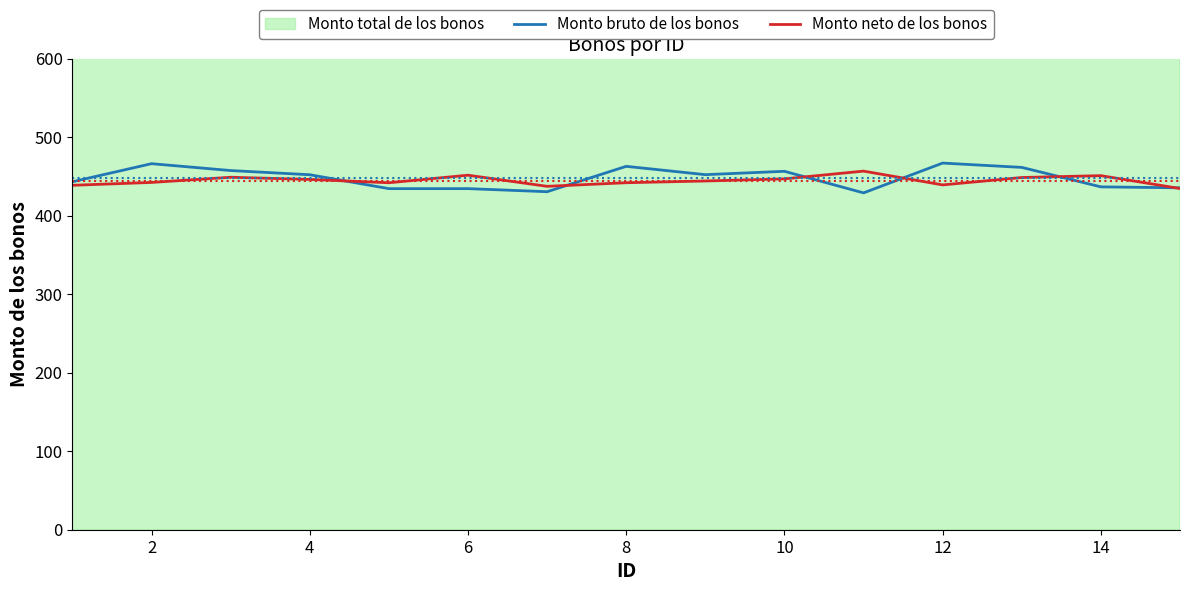

How many data points in Monto bruto de los bonos are above 452?

8